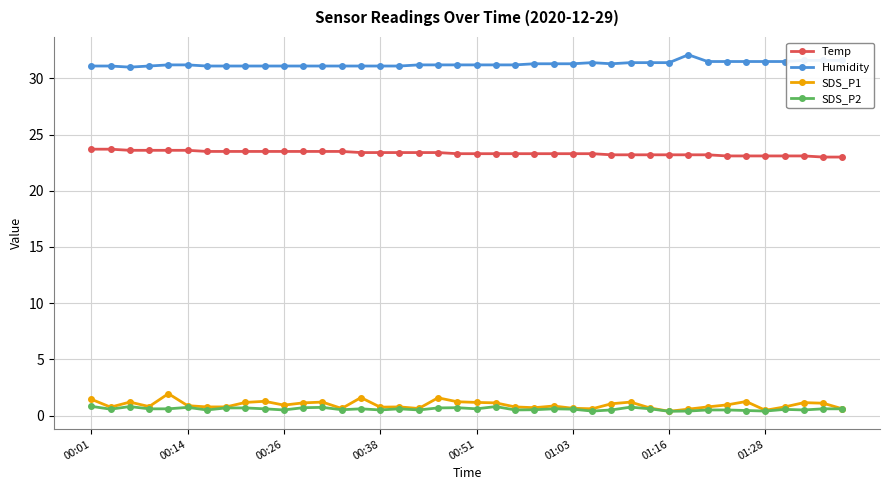

How many Temp values are between 23 and 24?

40